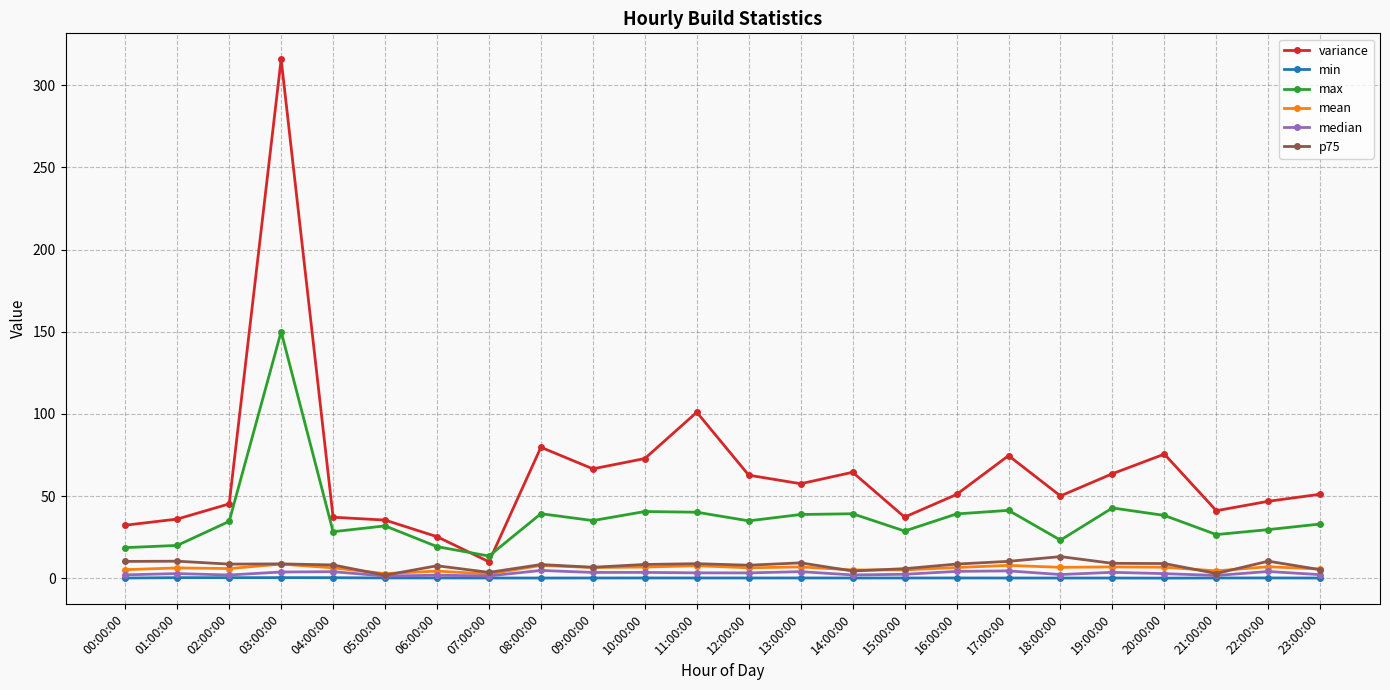

The value of max at 02:00:00 is 58.4. True or false?

False